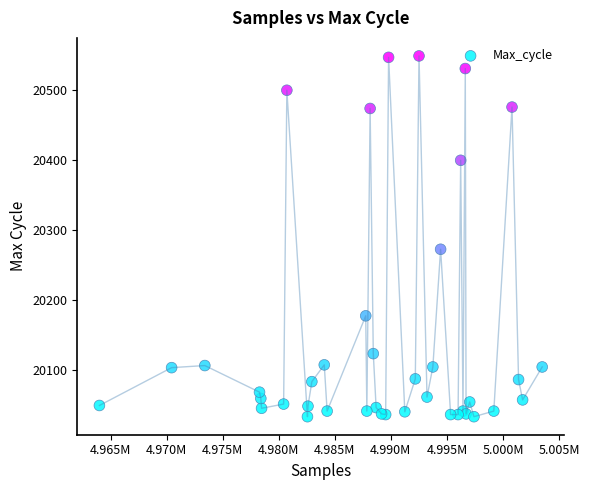

What Y value in the scatter plot is closest to 20291?

20273